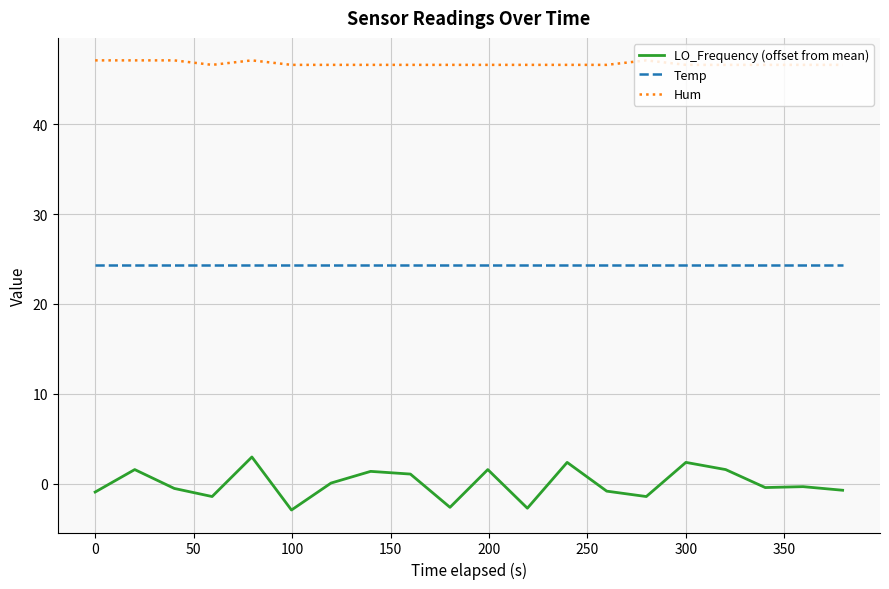

List the series in order of their peak value, lowest first.

LO_Frequency (offset from mean), Temp, Hum